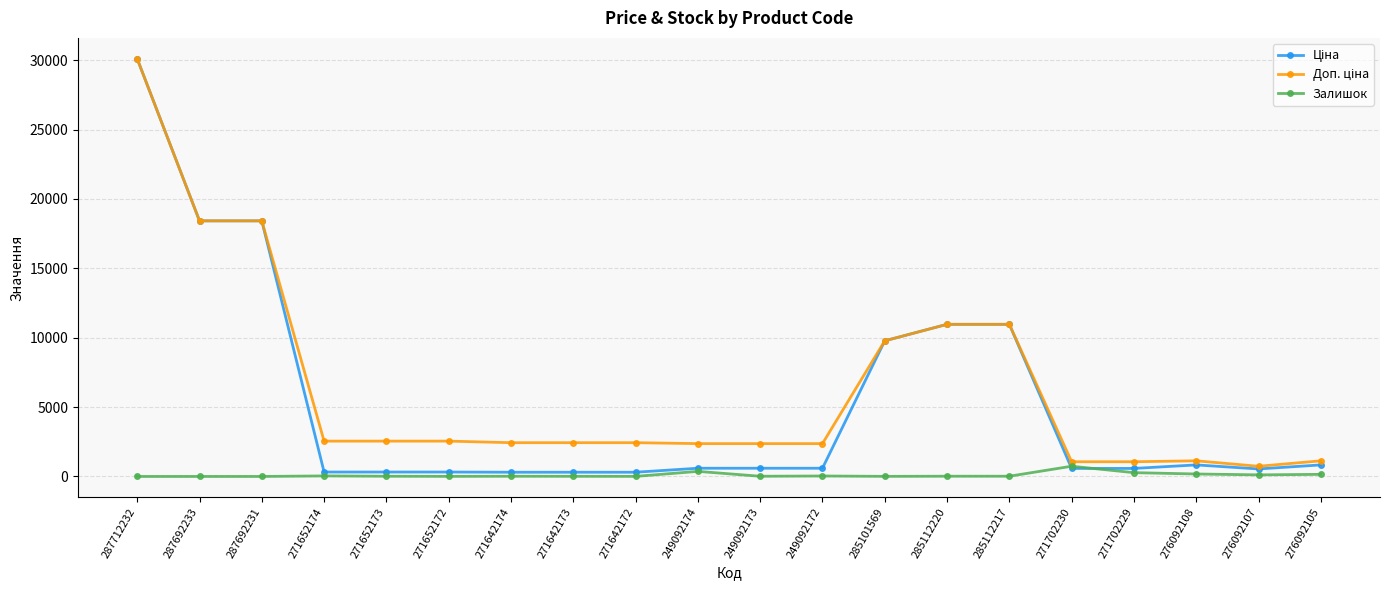

What is the label of the 12th point from the left?

249092172